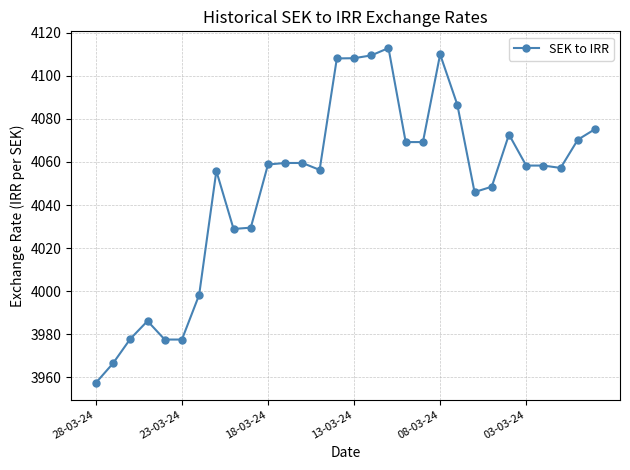

What is the difference between the second highest and minimum values?

152.4